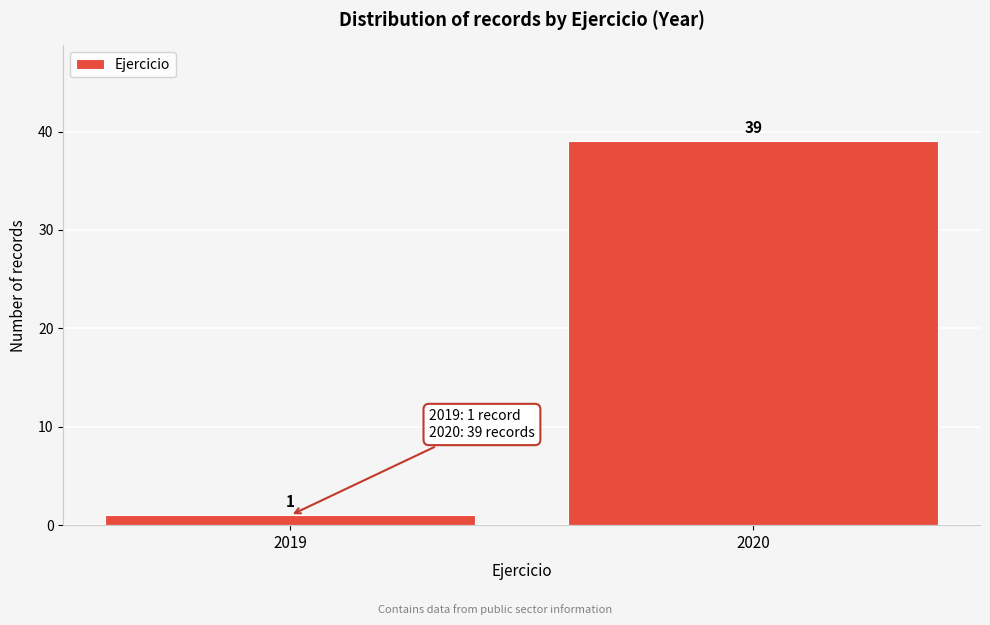

Reading left to right, list all the values displayed in this chart.

1	39